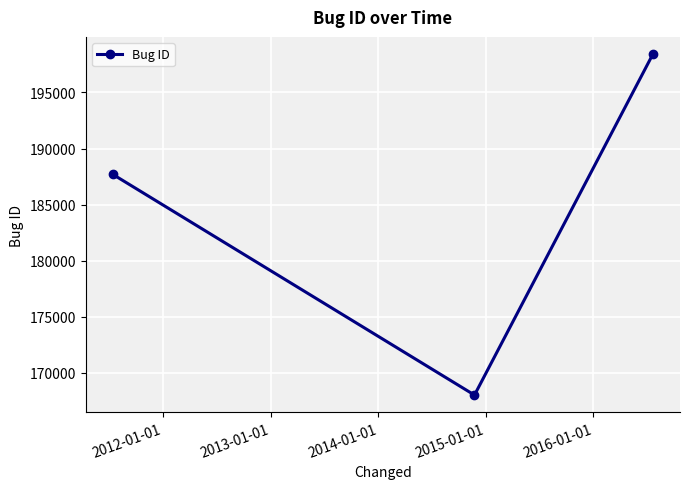

What is the smallest value displayed?

168018